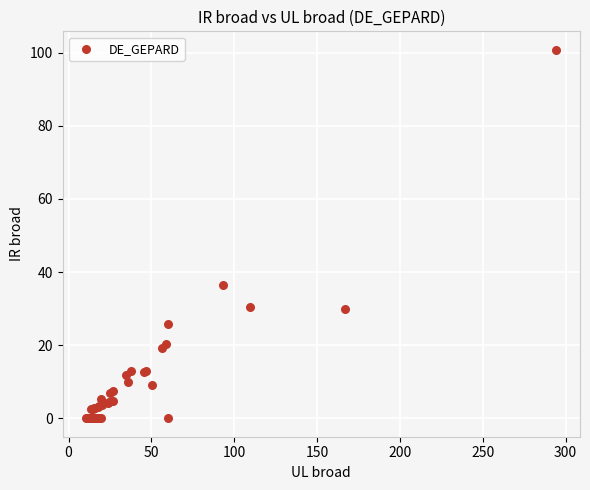

What Y value in the scatter plot is closest to 50?

36.4